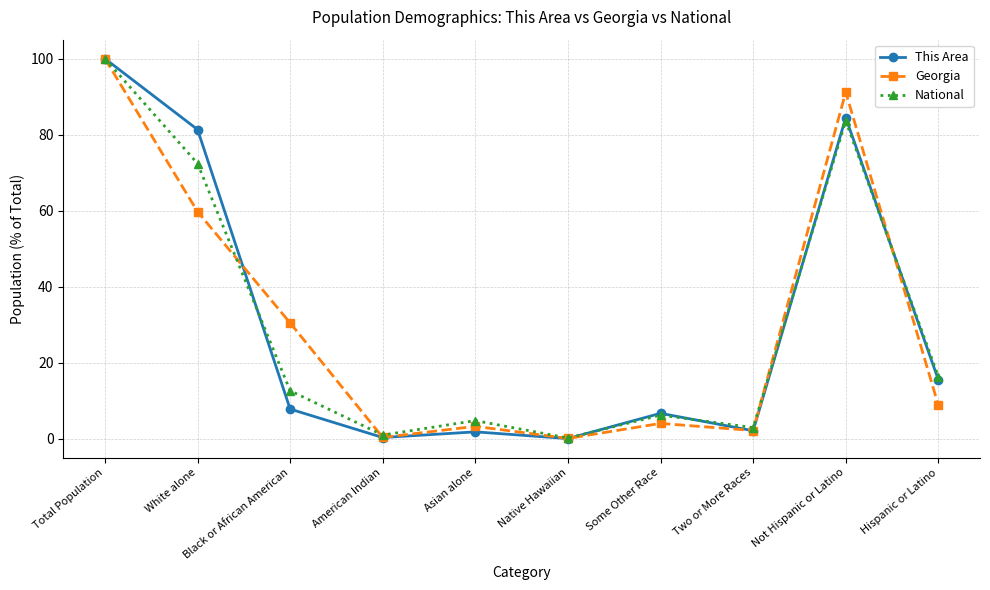

Read the This Area value at Not Hispanic or Latino.

84.5